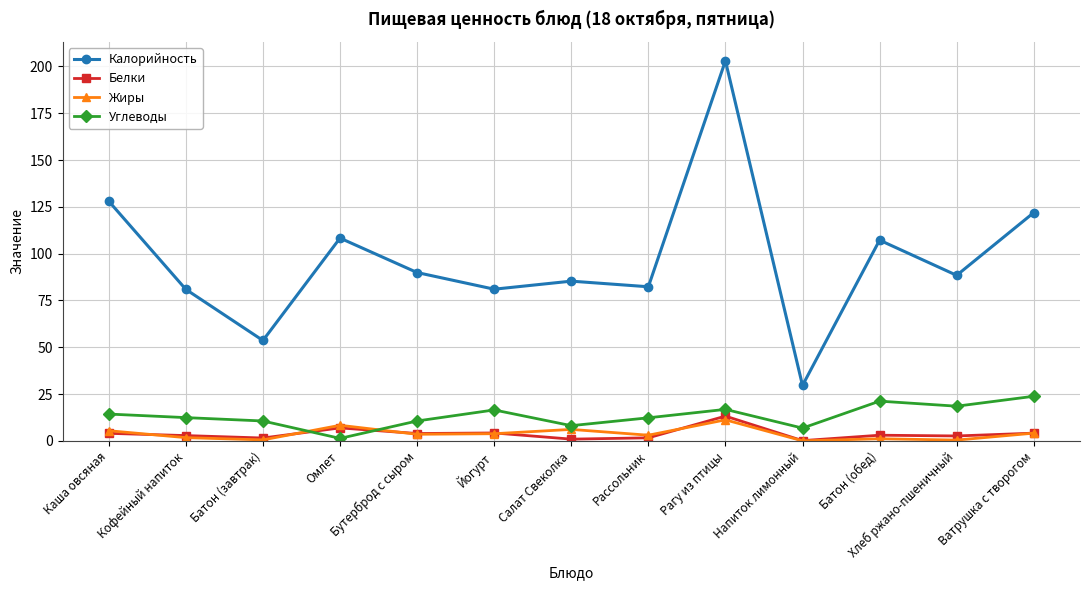

What is the difference between the maximum and second lowest values in the Белки series?

12.3